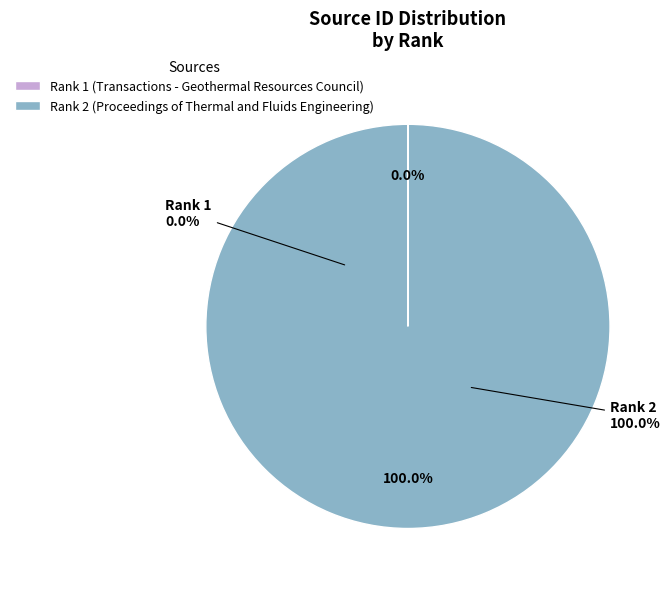

How many segments does this pie chart have?

2